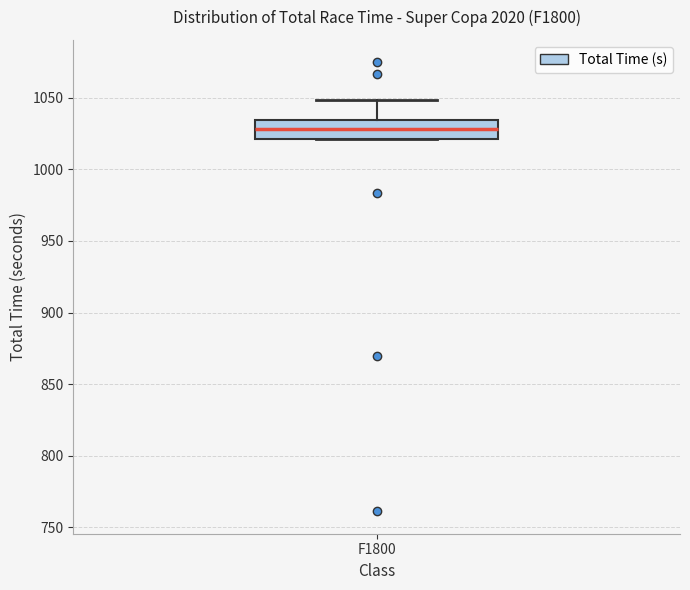

Transcribe this box plot: give where the median line is, the range the box spans, and where the two whiskers end, as read against the y-axis. The values are not printed on the chart, so give them approximately, as read against the axis.

median 1030, box 1020 to 1035, whiskers 1020 to 1050